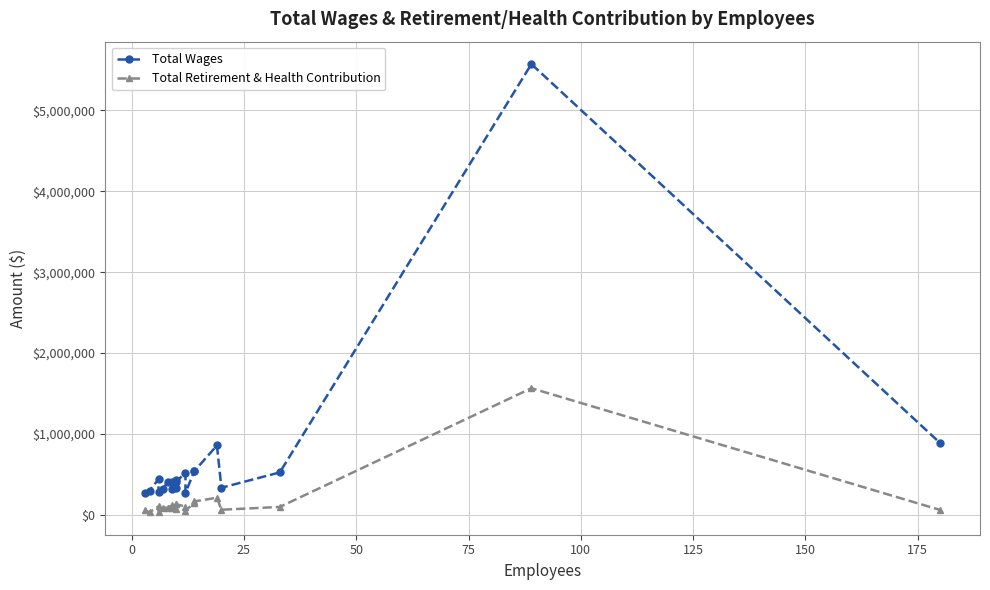

What is the highest value of the Total Wages series?

5572590